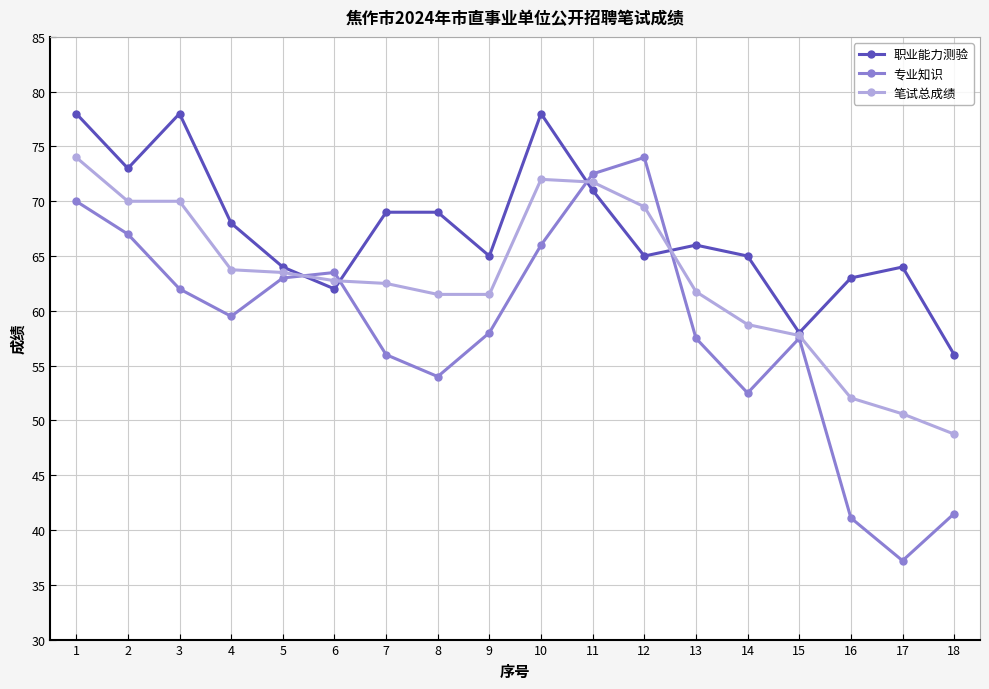

What are all the series names shown in the legend?

职业能力测验, 专业知识, 笔试总成绩